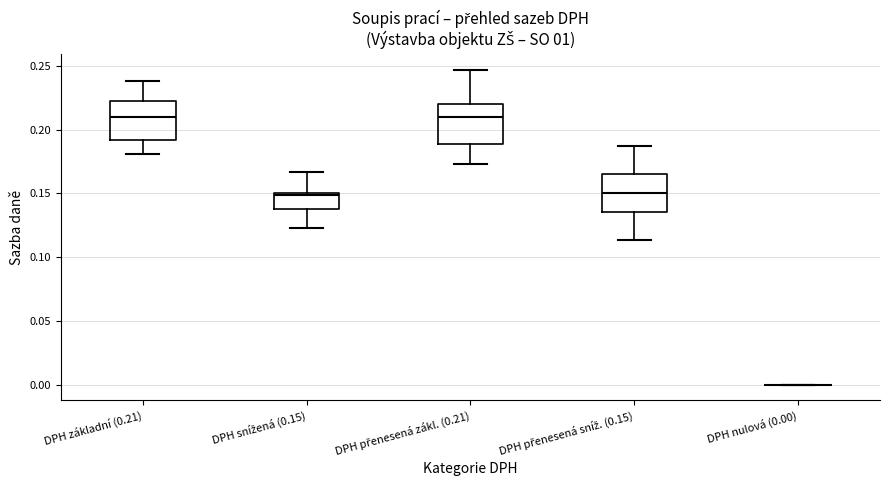

Reading left to right, transcribe this box plot: for each box, give where its median line is, the range the box spans, and where its two whiskers end, as read against the y-axis. The values are not printed on the chart, so give them approximately, as read against the axis.

DPH základní (0.21): median 0.210, box 0.190 to 0.225, whiskers 0.180 to 0.240
DPH snížená (0.15): median 0.150 (just below the box's upper edge), box 0.140 to 0.150, whiskers 0.125 to 0.165
DPH přenesená zákl. (0.21): median 0.210, box 0.190 to 0.220, whiskers 0.175 to 0.245
DPH přenesená sníž. (0.15): median 0.150, box 0.135 to 0.165, whiskers 0.115 to 0.190
DPH nulová (0.00): box collapsed to a line at 0.000, whiskers 0.000 to 0.000